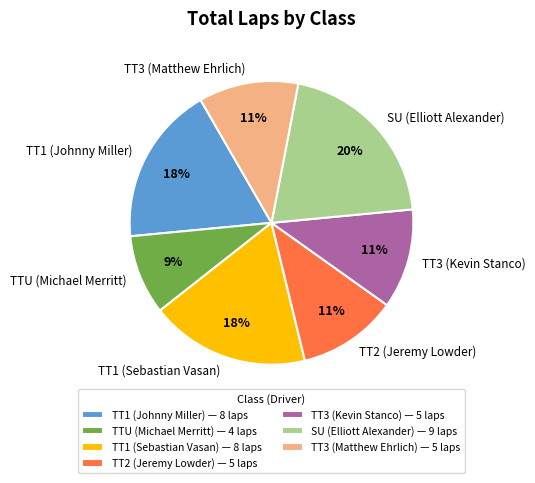

To the nearest percent, what percentage of the pie is TT1 (Johnny Miller)?

18%